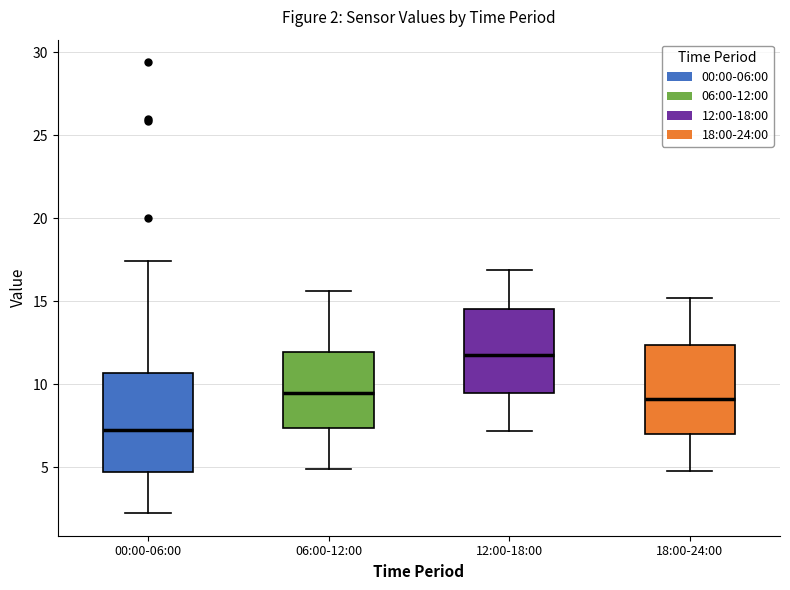

Which box has the highest median line?

12:00-18:00